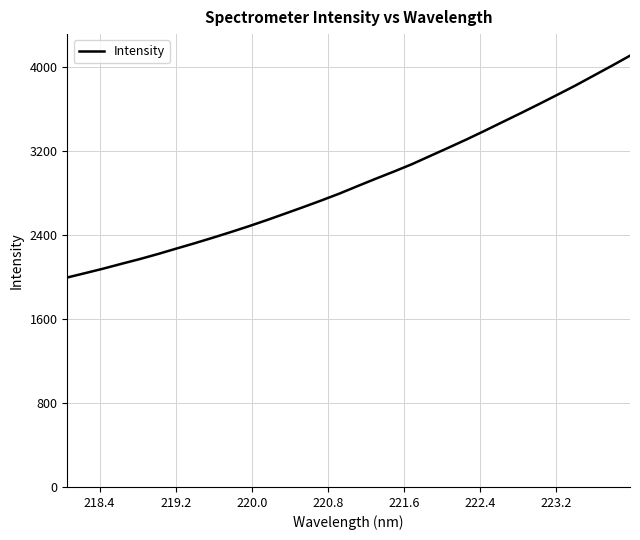

What is the greatest value displayed?

4108.5